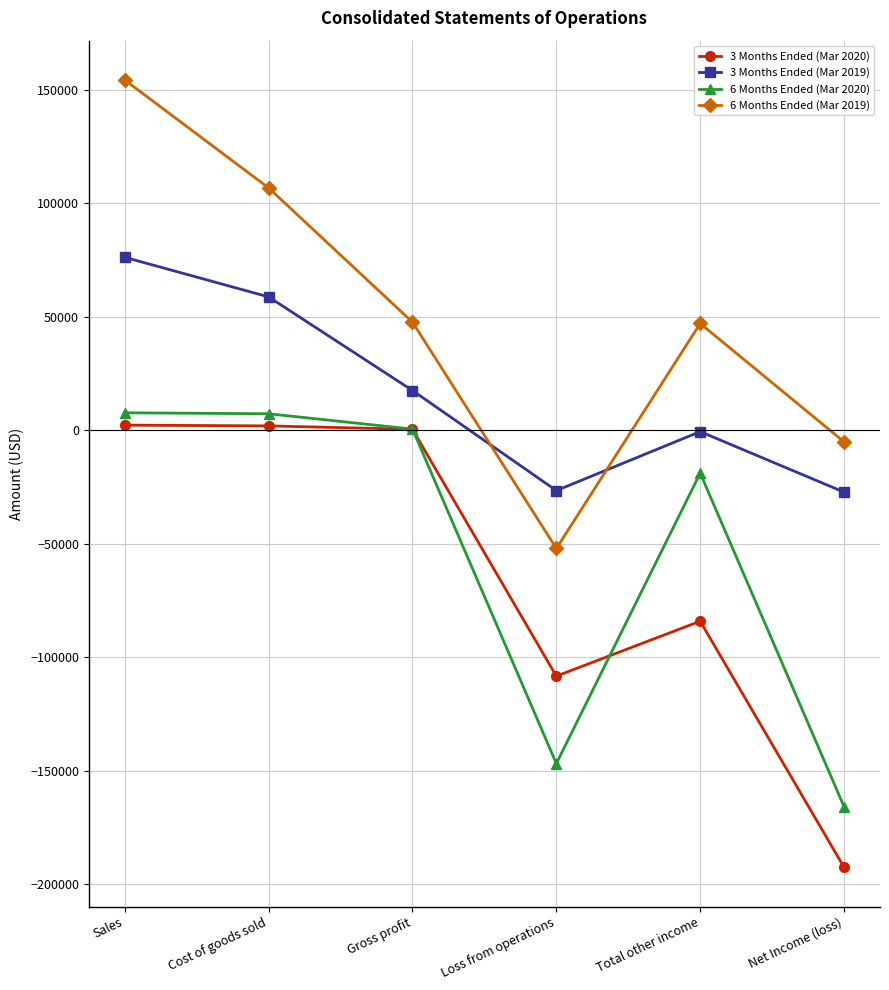

What is the total value across all series at Total other income?

-56895